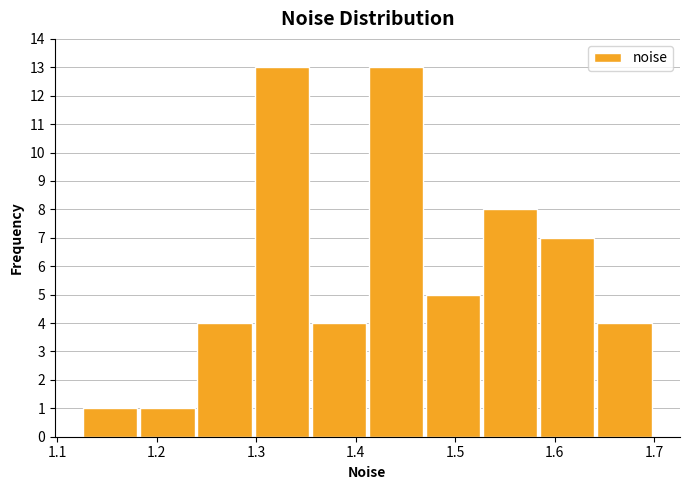

Reading left to right, transcribe this chart: for each bar, give the range it covers on the x-axis and its height. Neither the bar edges nor the heights are printed on the chart, so give them approximately, as read against the axes.

1.12 to 1.18: 1
1.18 to 1.24: 1
1.24 to 1.30: 4
1.30 to 1.35: 13
1.35 to 1.41: 4
1.41 to 1.47: 13
1.47 to 1.53: 5
1.53 to 1.58: 8
1.58 to 1.64: 7
1.64 to 1.70: 4